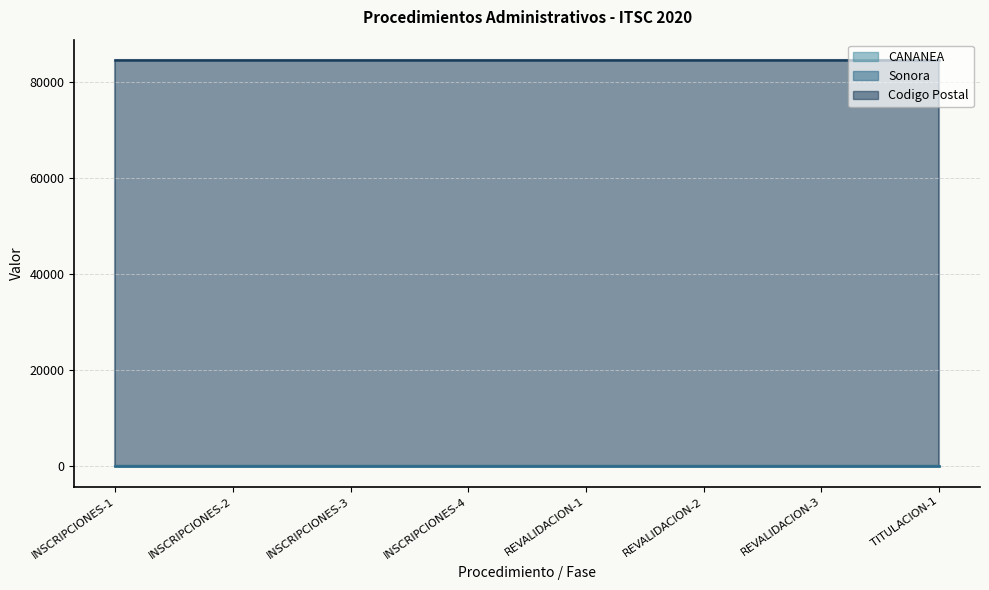

What position from the right is TITULACION-1?

1